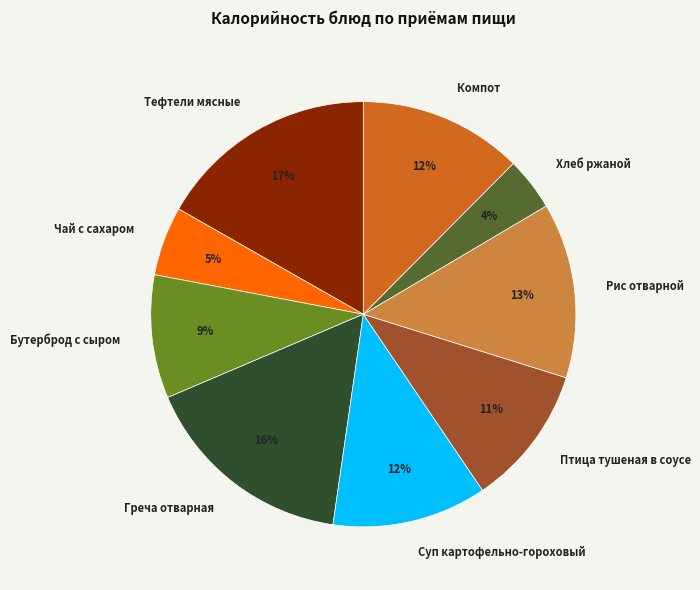

Is there a majority slice in this chart?

No